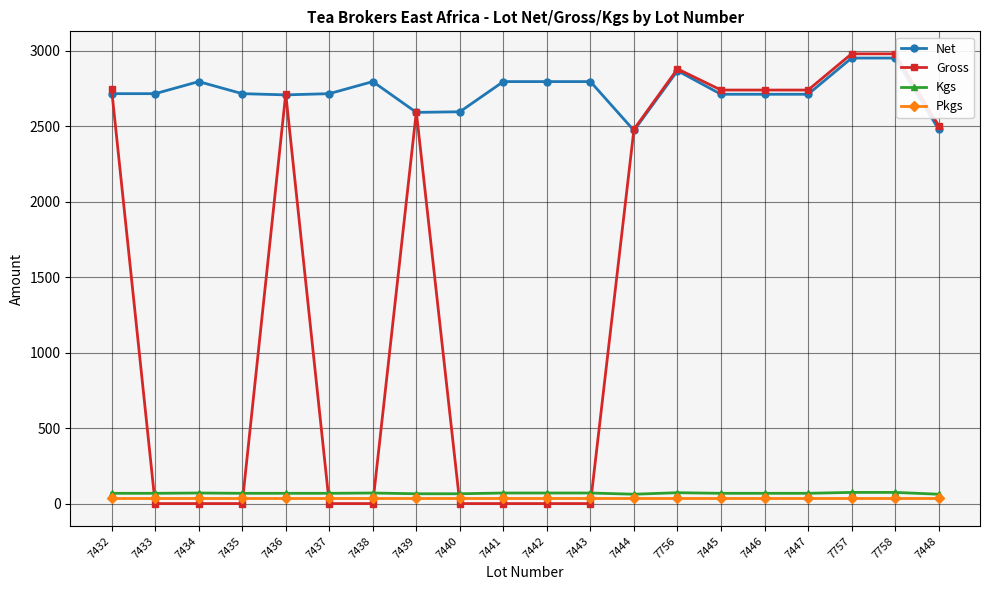

What is the label of the 6th point from the right?

7445